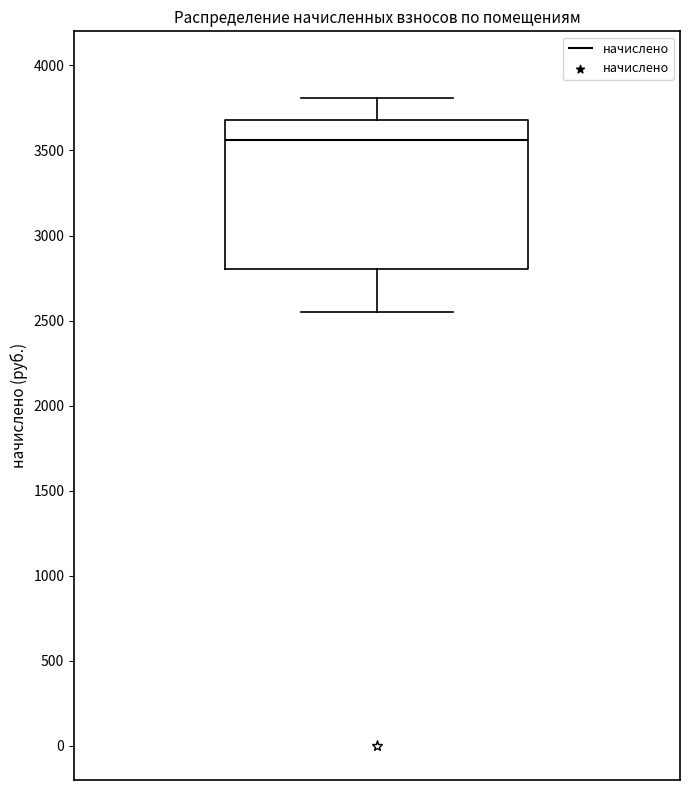

Transcribe this box plot: give where the median line is, the range the box spans, and where the two whiskers end, as read against the y-axis. The values are not printed on the chart, so give them approximately, as read against the axis.

median 3550, box 2800 to 3700, whiskers 2550 to 3800